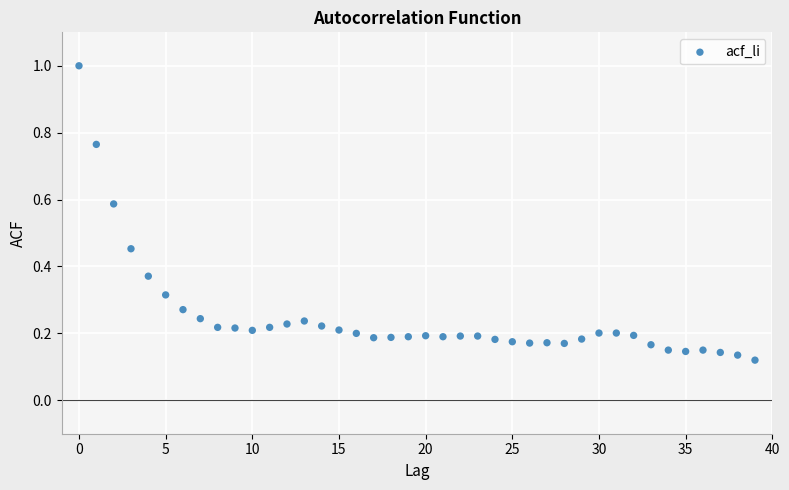

What is the range of Y values (max minus min)?

0.9